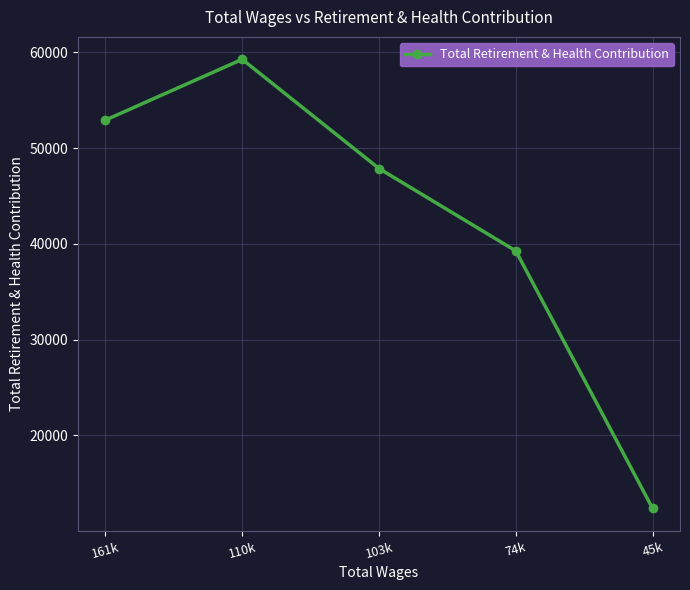

List the labels in order of value, smallest first.

45k, 74k, 103k, 161k, 110k